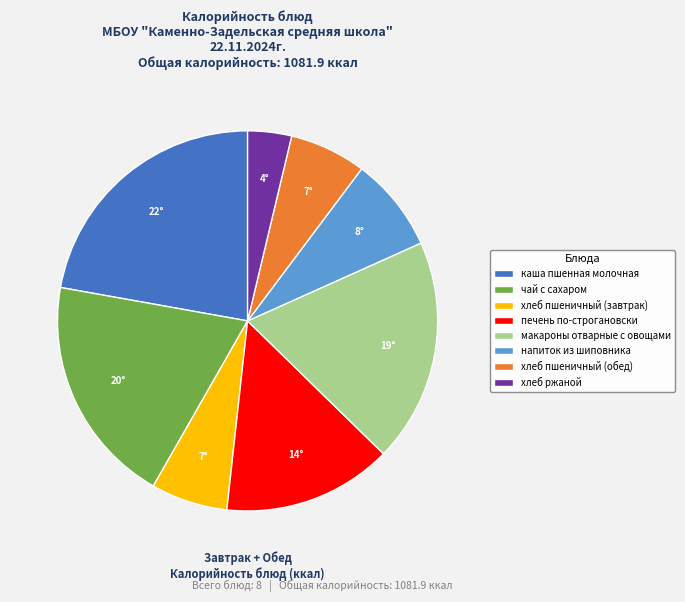

How many segments does this pie chart have?

8